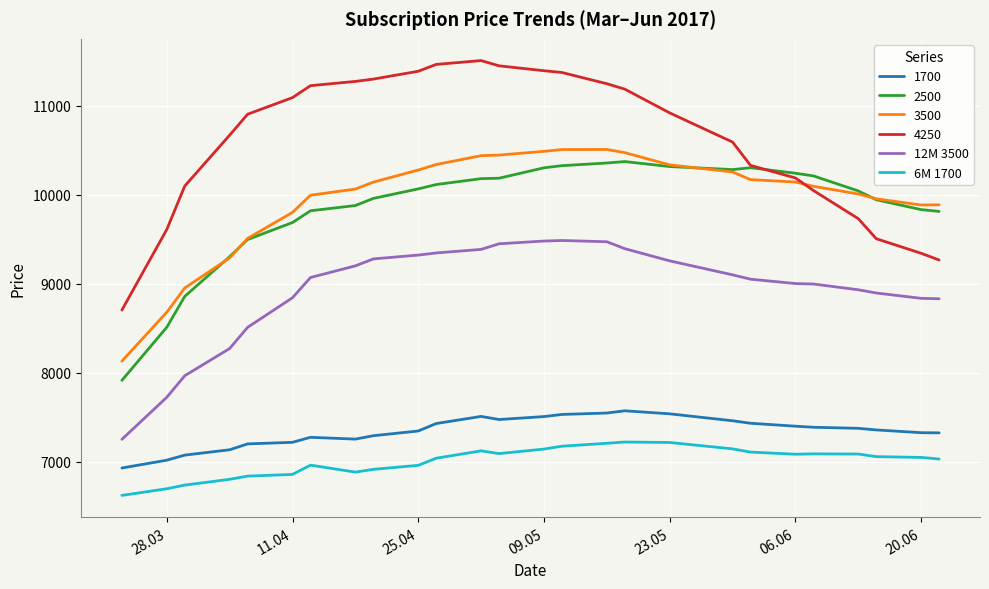

Which series has the largest total across all categories?

4250